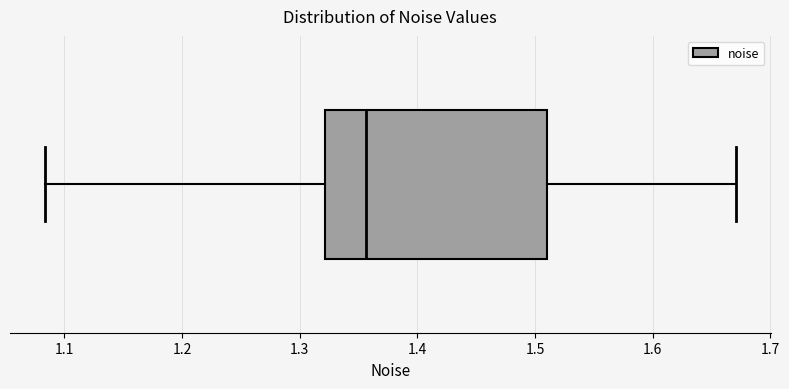

Where does the left whisker of the box end on the x-axis? The values are not printed on the chart, so give them approximately, as read against the axis.

1.08